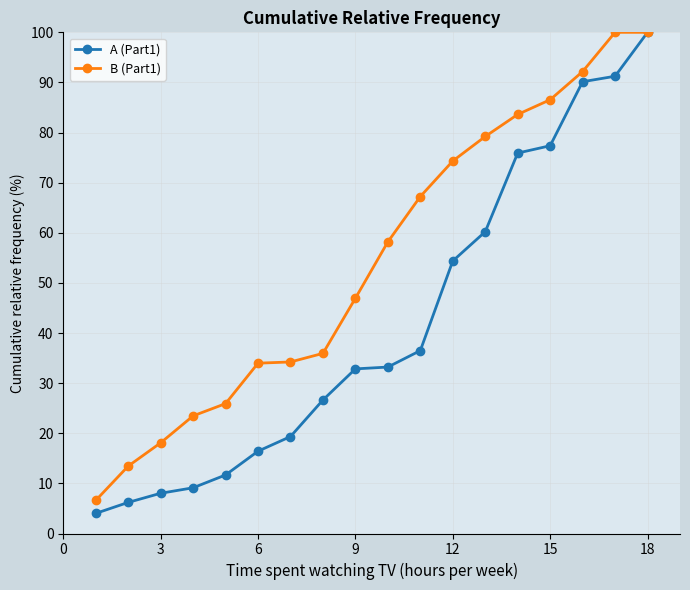

What is the smallest value displayed?

4.0